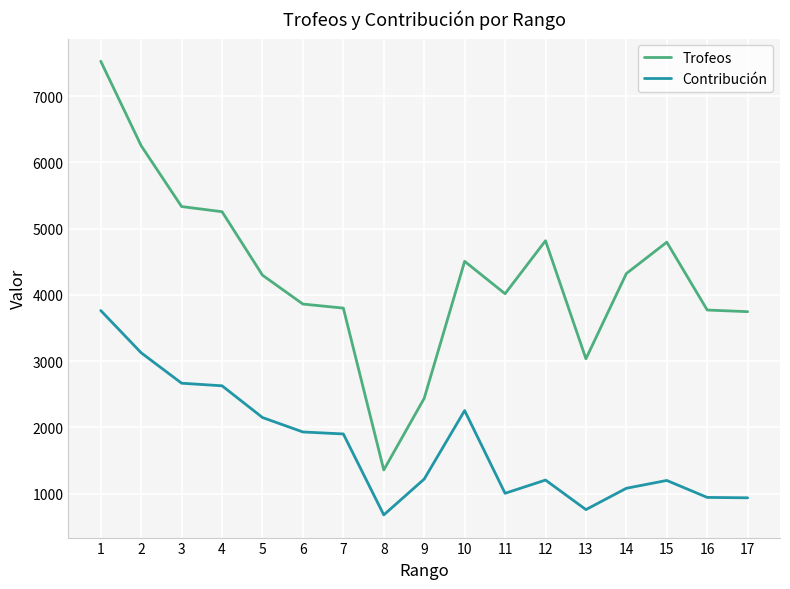

Is the value of Trofeos at 15 greater than the value of Contribución at 4?

Yes